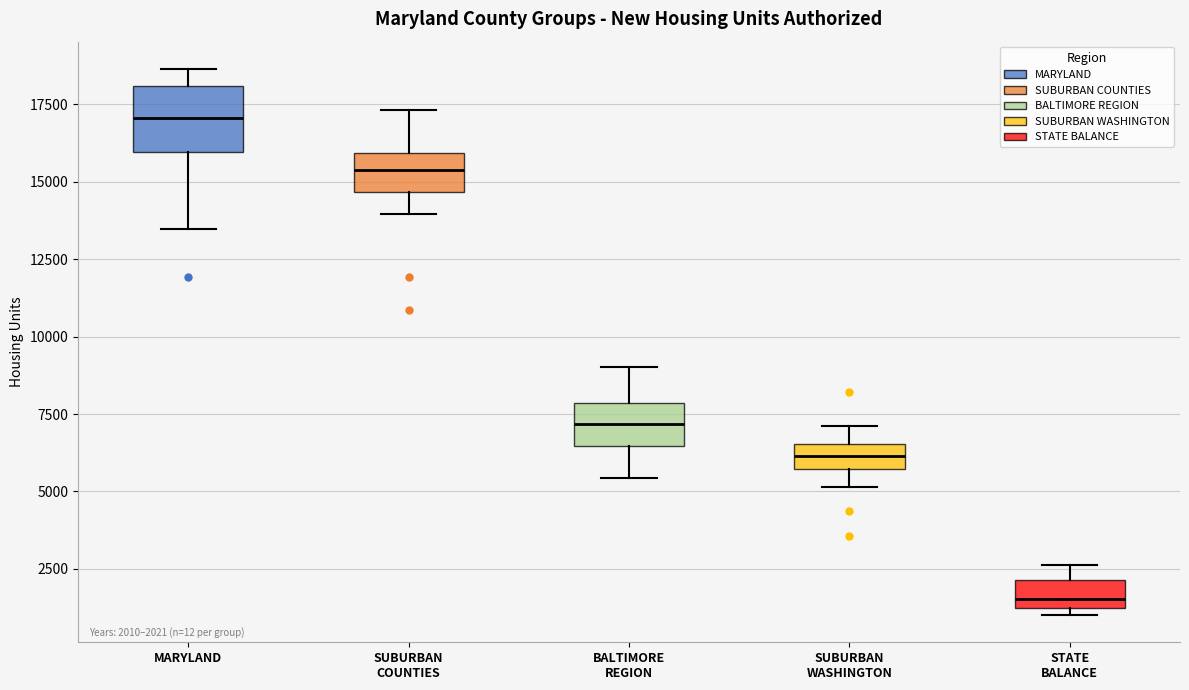

Which box is the tallest, from its lower edge to its upper edge?

MARYLAND